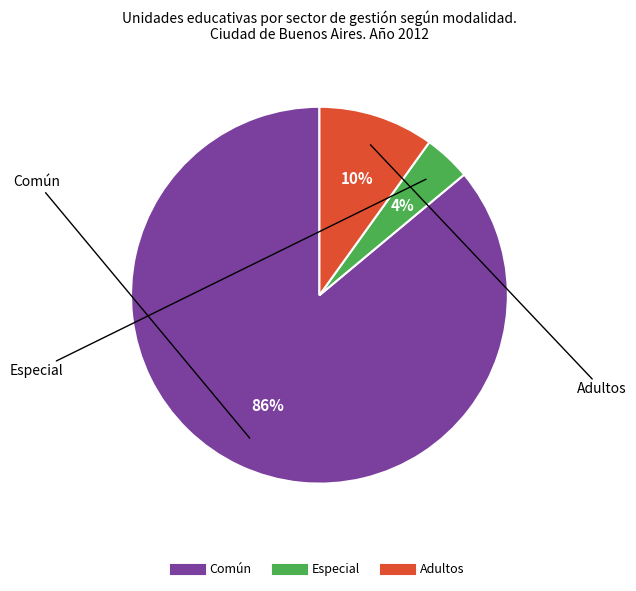

Is it true that Común is 79% of the pie?

False